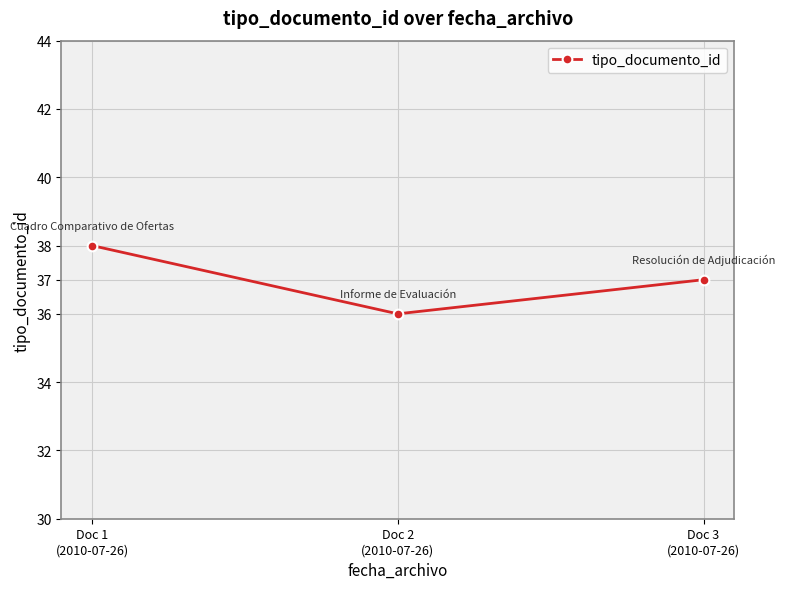

Rank the categories by value from highest to lowest.

Doc 1
(2010-07-26), Doc 3
(2010-07-26), Doc 2
(2010-07-26)